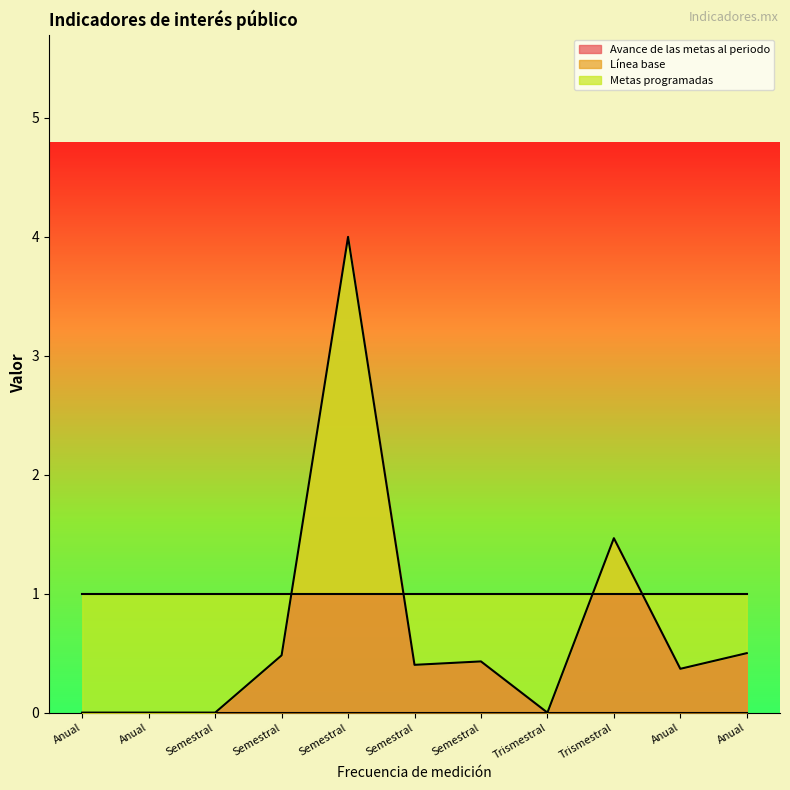

Count the number of data series in this chart.

1